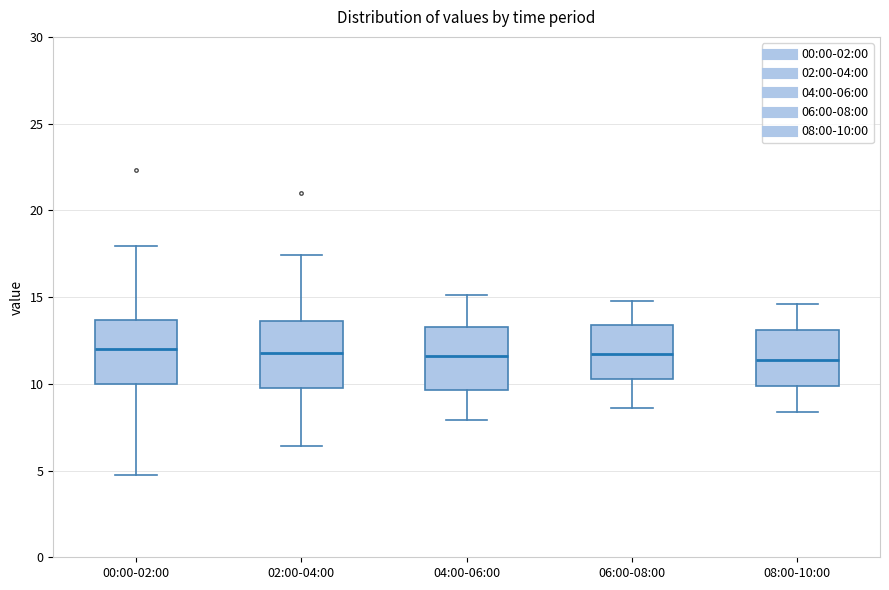

Reading left to right, transcribe this box plot: for each box, give where its median line is, the range the box spans, and where its two whiskers end, as read against the y-axis. The values are not printed on the chart, so give them approximately, as read against the axis.

00:00-02:00: median 12.0, box 10.0 to 13.5, whiskers 4.5 to 18.0
02:00-04:00: median 12.0, box 10.0 to 13.5, whiskers 6.5 to 17.5
04:00-06:00: median 11.5, box 9.5 to 13.5, whiskers 8.0 to 15.0
06:00-08:00: median 11.5, box 10.5 to 13.5, whiskers 8.5 to 15.0
08:00-10:00: median 11.5, box 10.0 to 13.0, whiskers 8.5 to 14.5